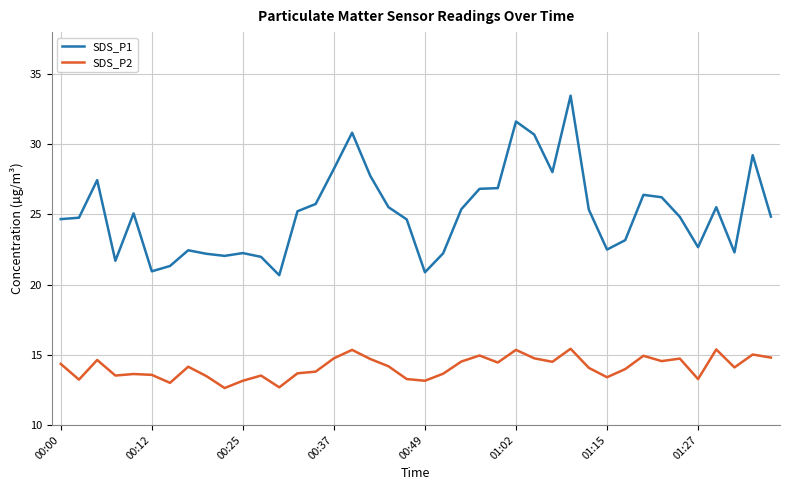

True or false: SDS_P2 and SDS_P1 intersect in this chart.

False